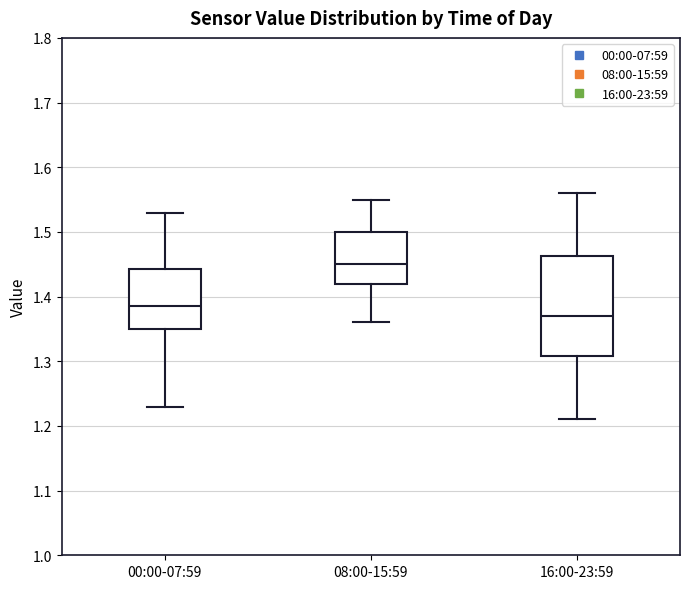

Which box has the lowest median line?

16:00-23:59